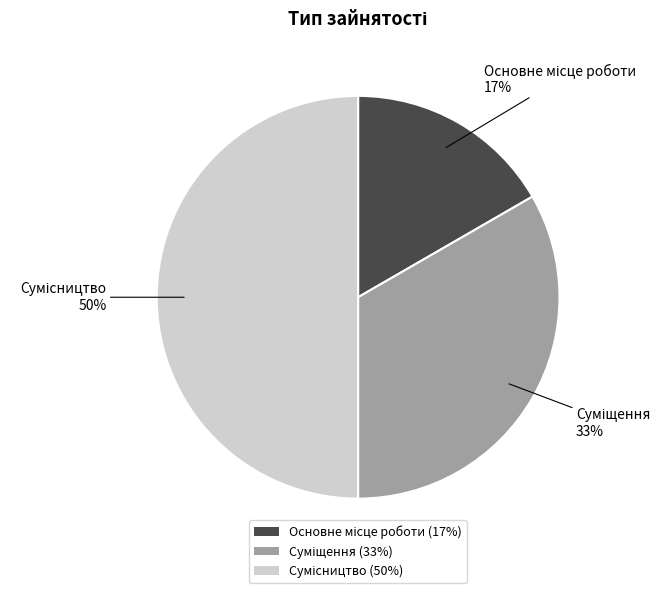

To the nearest percent, what is the average slice percentage?

33%